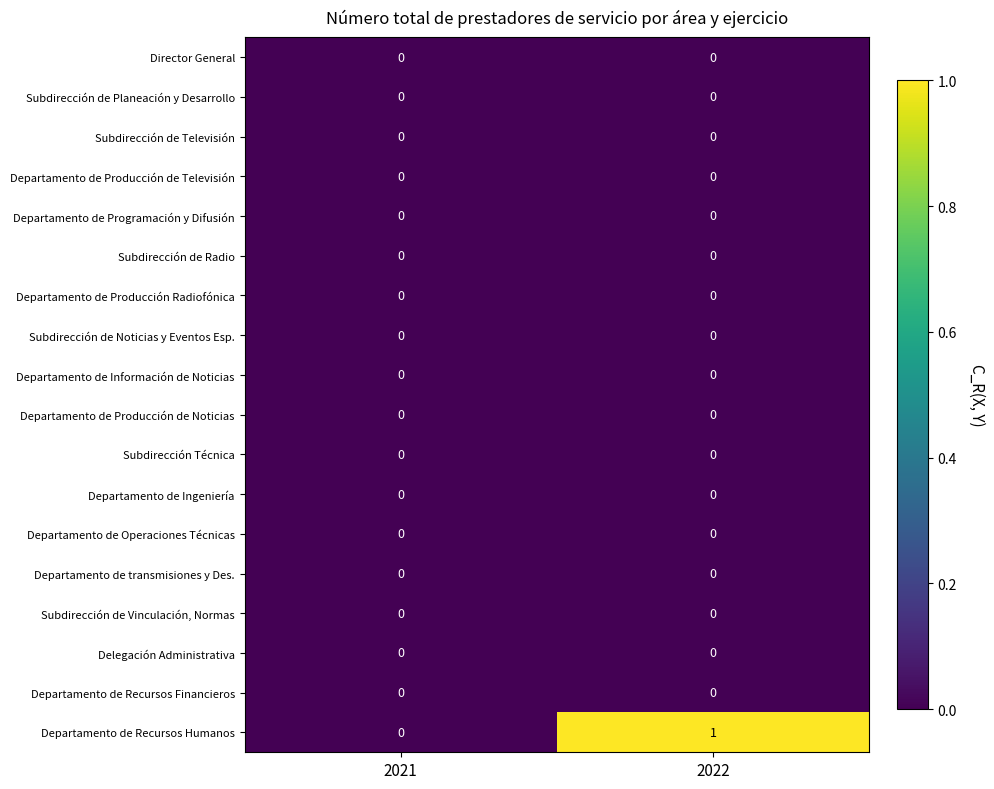

The value of Departamento de Producción de Noticias at 2022 is 0. True or false?

True